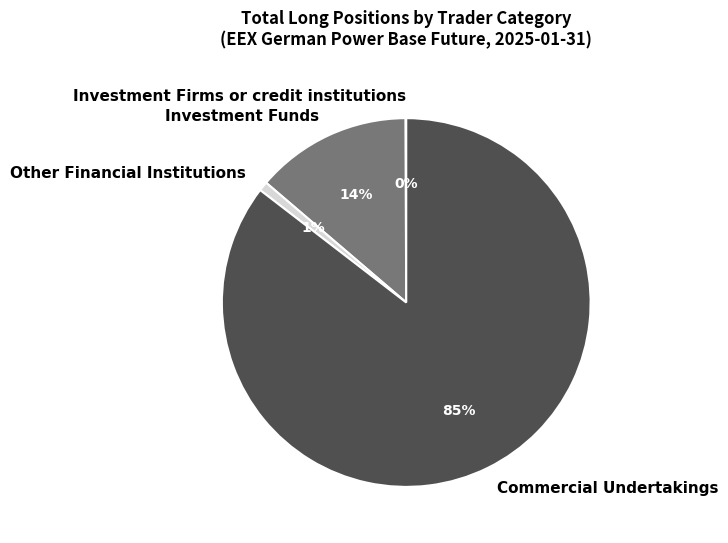

What is the largest slice in the pie chart?

Commercial Undertakings